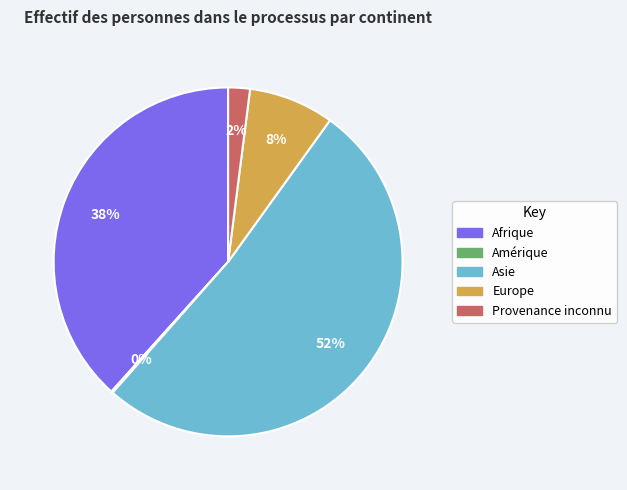

Is there any slice that represents more than half of the pie?

Yes